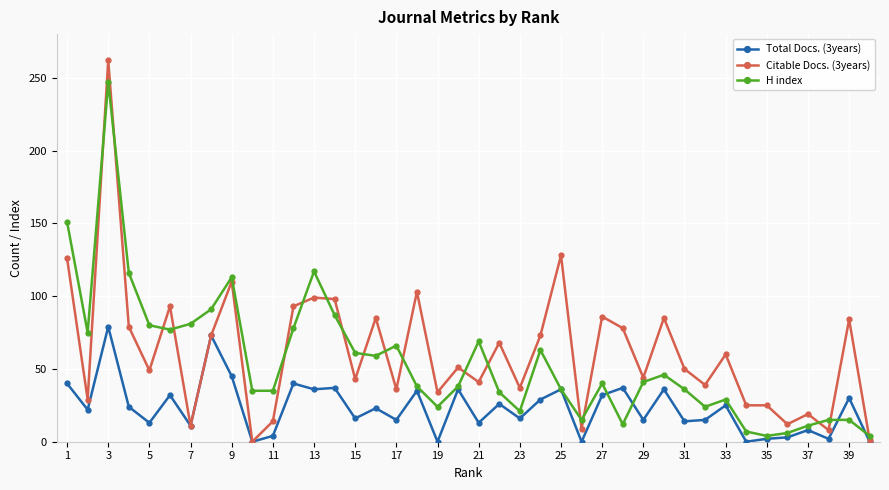

Which series has the largest total across all categories?

Citable Docs. (3years)